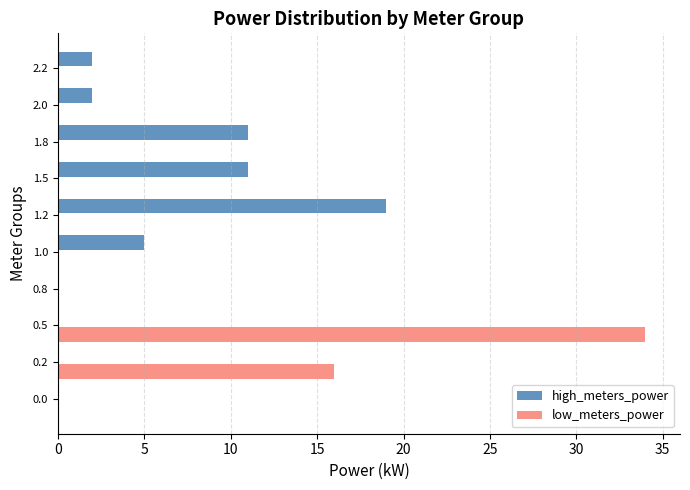

Is the value of high_meters_power at 2.2 greater than the value of low_meters_power at 2.2?

Yes